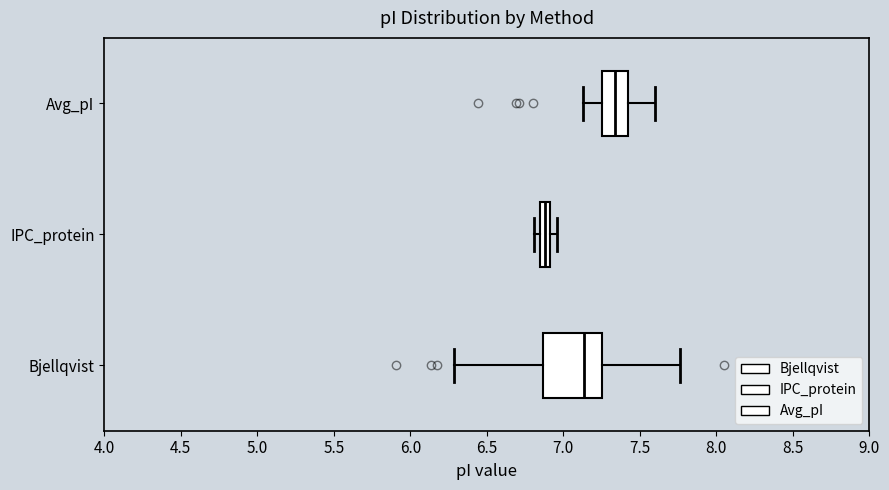

Comparing the boxes themselves (not the whiskers), which one is the widest?

Bjellqvist